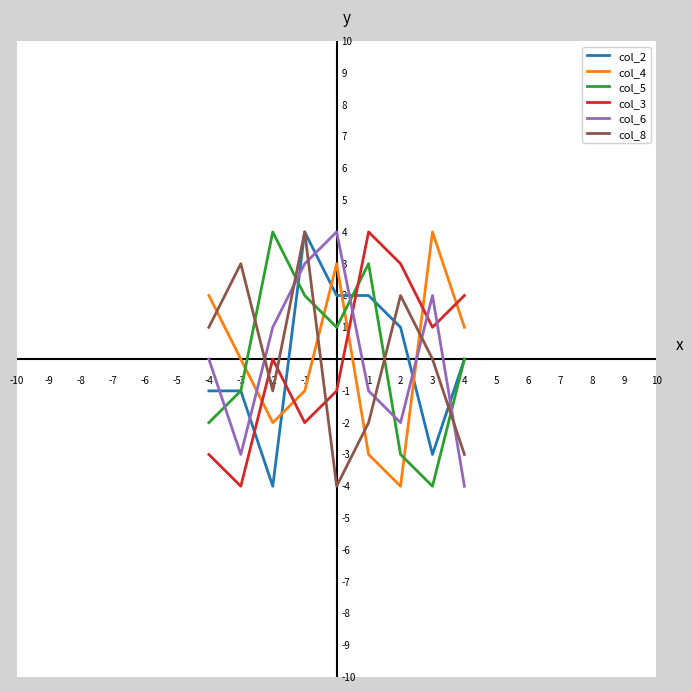

True or false: col_2 and col_4 cross at least once.

True